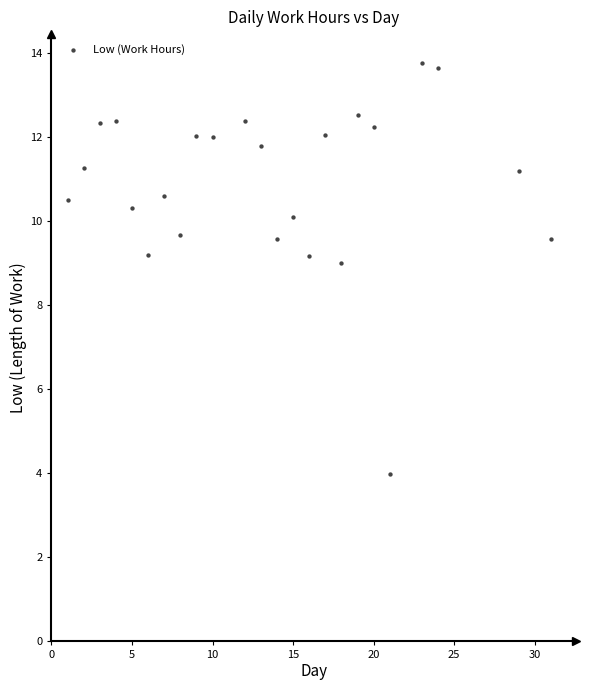

What is the range of X values (max minus min)?

30.0